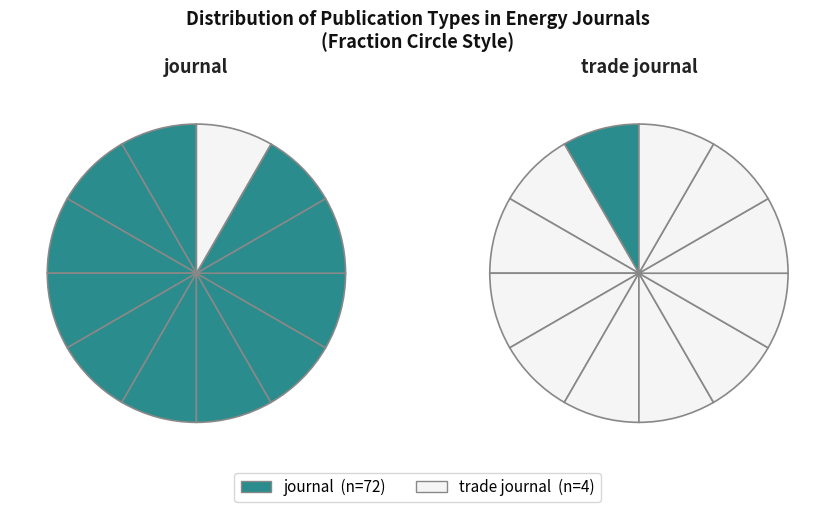

What is the ratio of the value at journal to the value at trade journal?

18.0